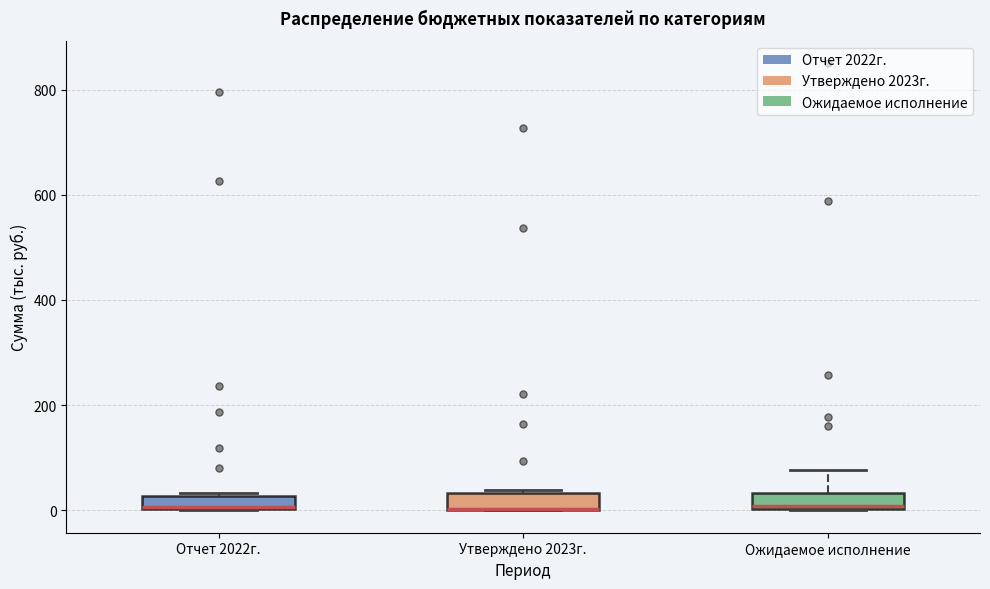

Where is the lower edge of the box for Отчет 2022г. on the y-axis? The values are not printed on the chart, so give them approximately, as read against the axis.

0